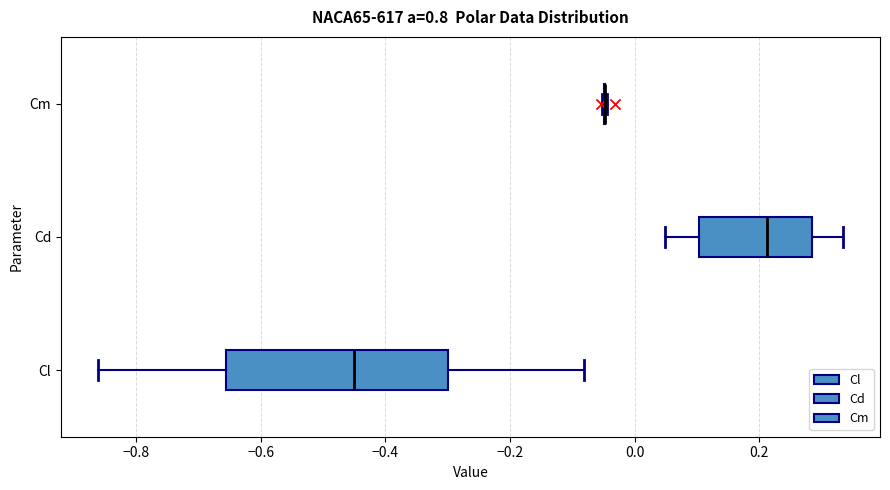

Reading bottom to top, transcribe this box plot: for each box, give where its median line is, the range the box spans, and where its two whiskers end, as read against the x-axis. The values are not printed on the chart, so give them approximately, as read against the axis.

Cl: median -0.46, box -0.66 to -0.30, whiskers -0.86 to -0.08
Cd: median 0.22, box 0.10 to 0.28, whiskers 0.04 to 0.34
Cm: box collapsed to a line at -0.04, whiskers -0.06 to -0.04